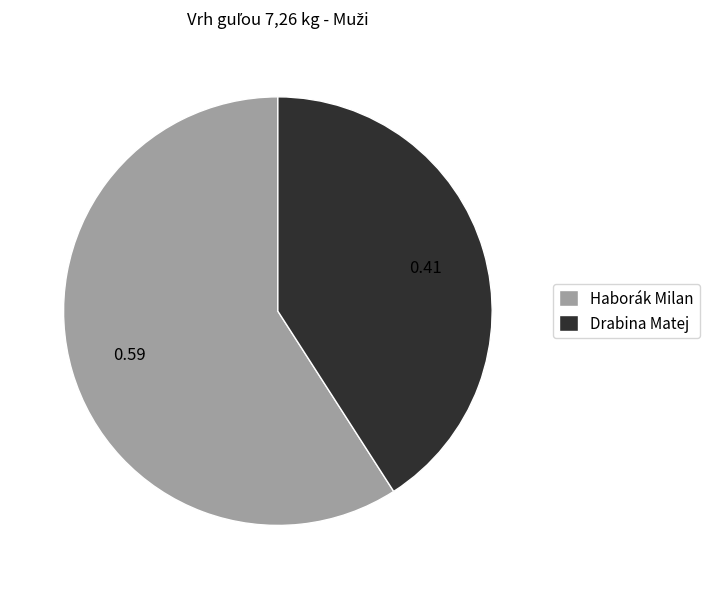

Is Drabina Matej the majority of the pie?

No